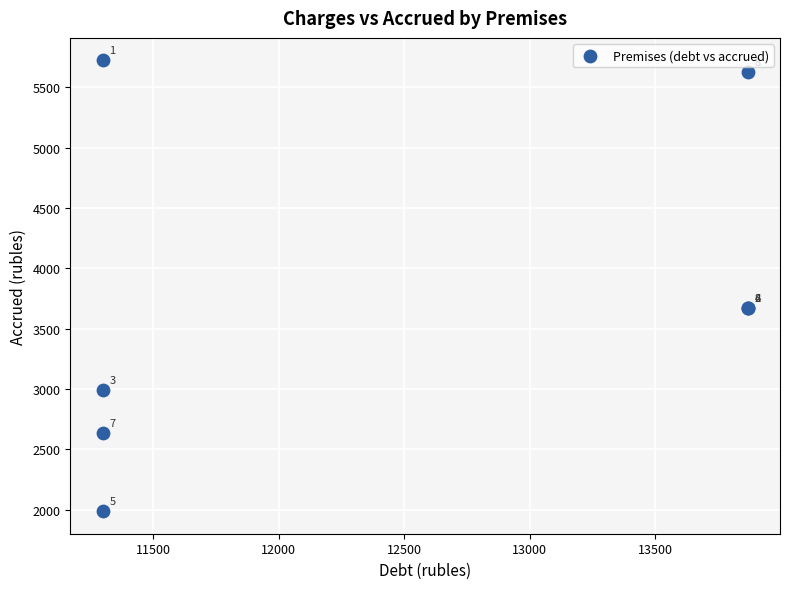

What Y value in the scatter plot is closest to 3854?

3674.2